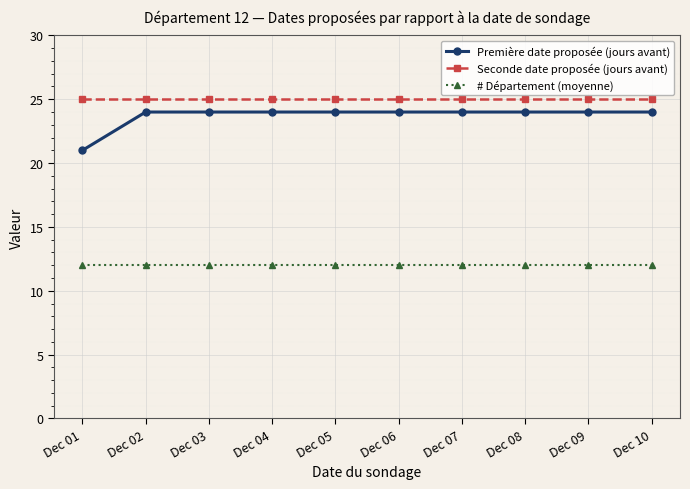

What is the sum of the Seconde date proposée (jours avant) values at Dec 09 and Dec 02?

50